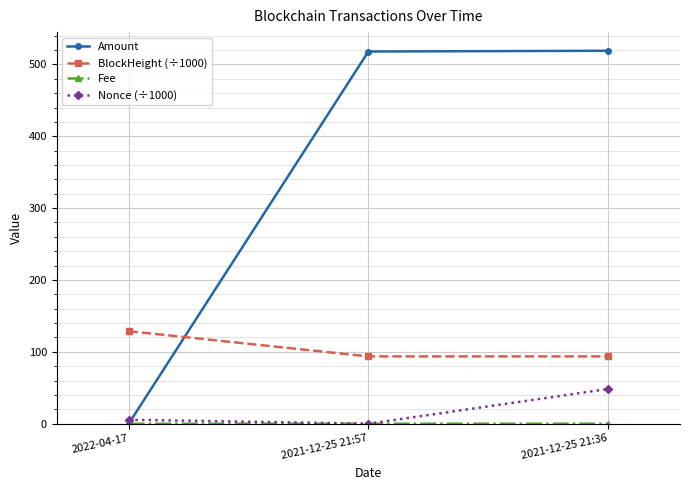

Is the value of Amount at 2021-12-25 21:36 greater than the value of BlockHeight (÷1000) at 2021-12-25 21:36?

Yes